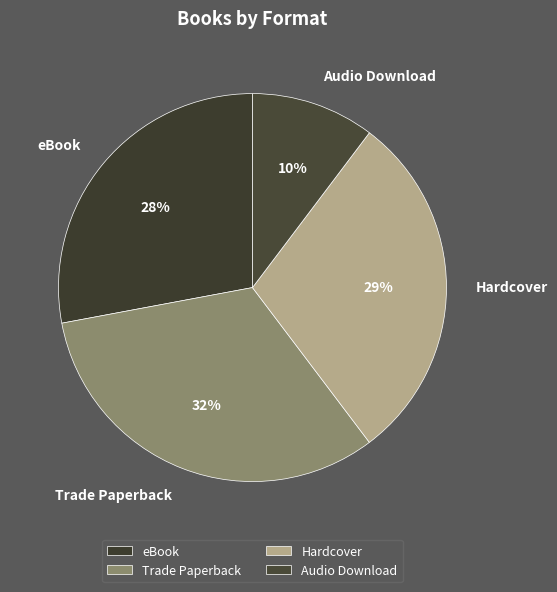

Is it true that eBook is 28% of the pie?

True